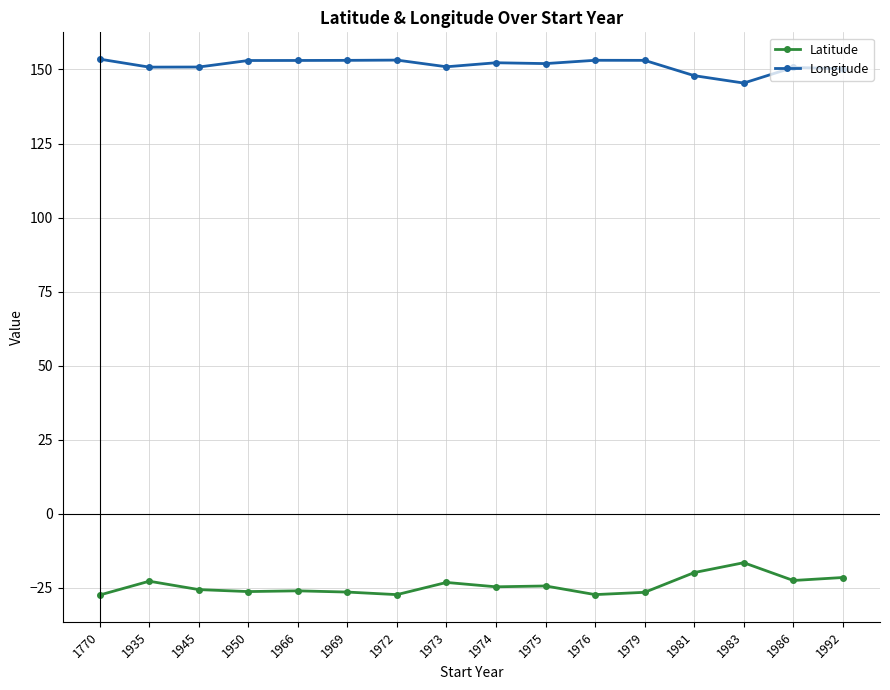

What is the difference between the maximum and second lowest values in the Longitude series?

5.6